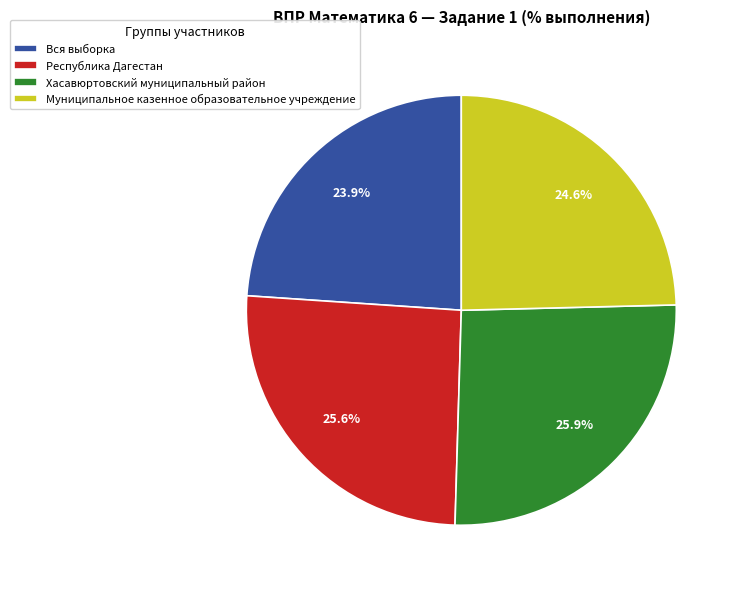

Count the number of slices in the pie.

4